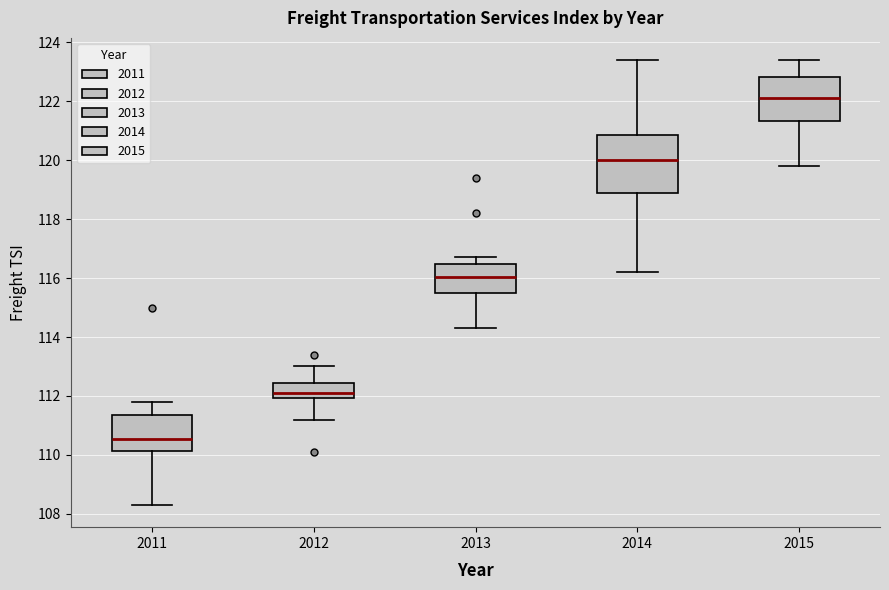

Where does the lower whisker of the box at x = 2013 end on the y-axis? The values are not printed on the chart, so give them approximately, as read against the axis.

114.4